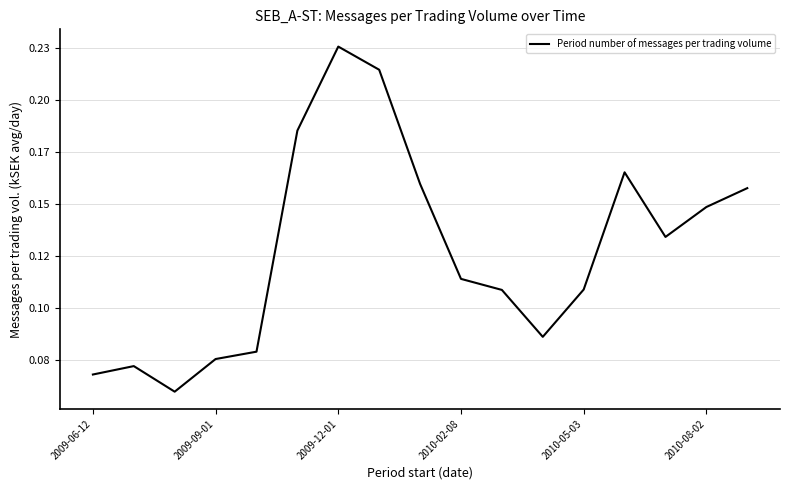

Is this an area chart (filled region under the line)?

No